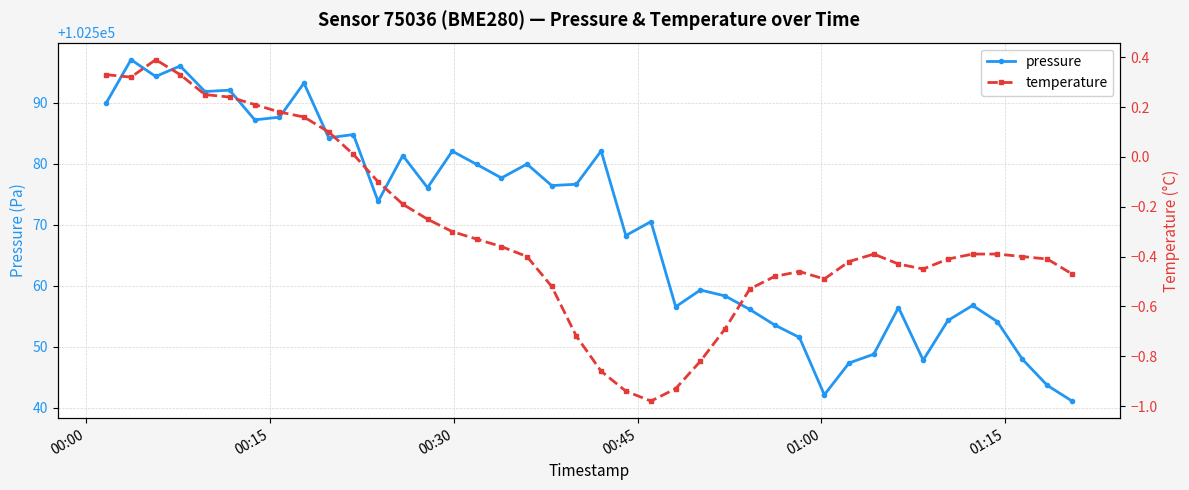

True or false: pressure has more than 0 points higher than both neighbors.

True